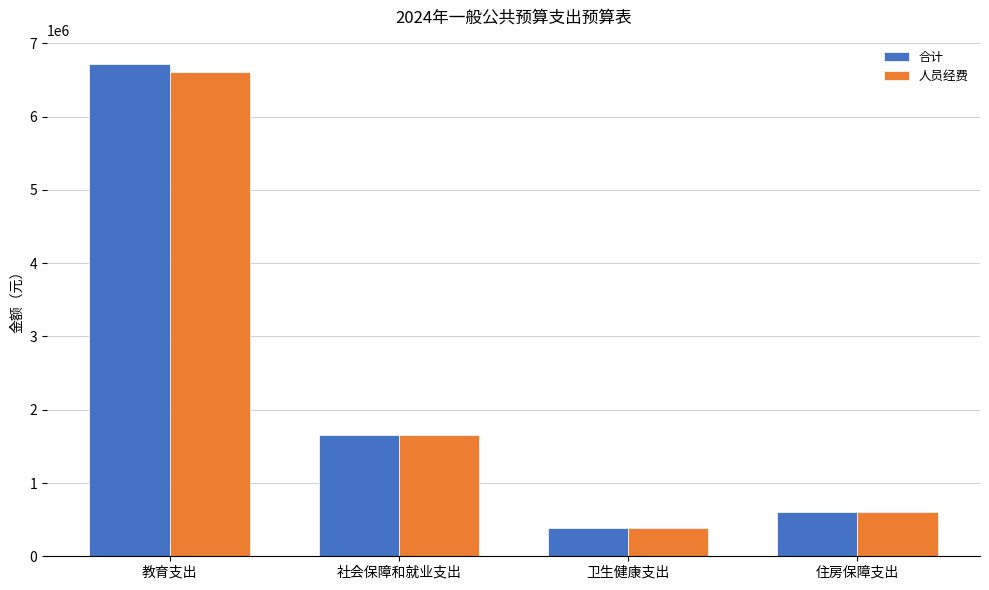

What is the label of the 1st bar from the left?

教育支出